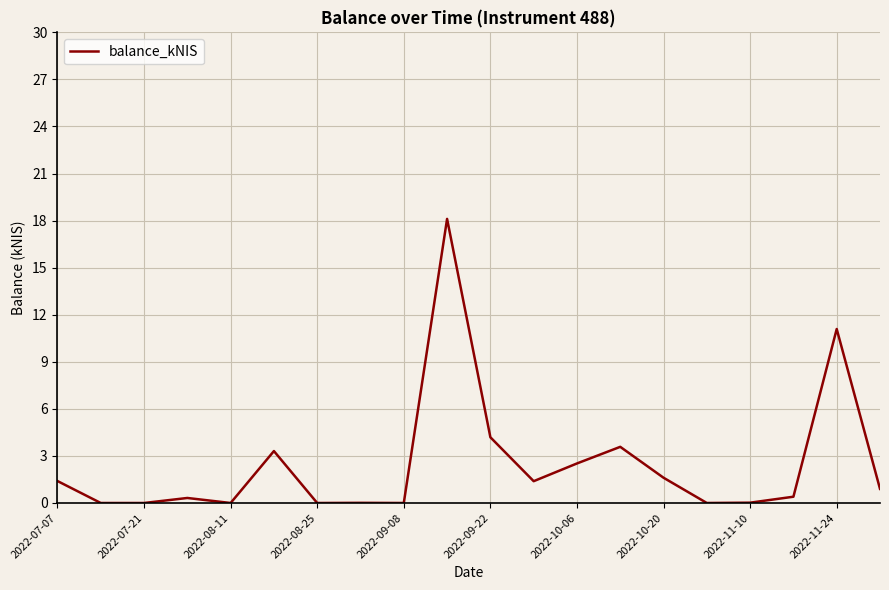

What is the difference between the maximum and minimum values?

18.1